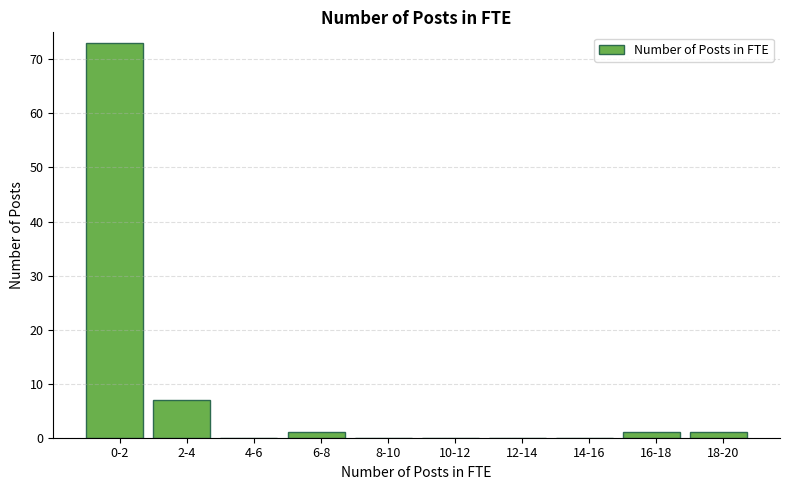

Reading right to left, transcribe all the data shown in this chart.

18-20=1	16-18=1	14-16=0	12-14=0	10-12=0	8-10=0	6-8=1	4-6=0	2-4=7	0-2=73